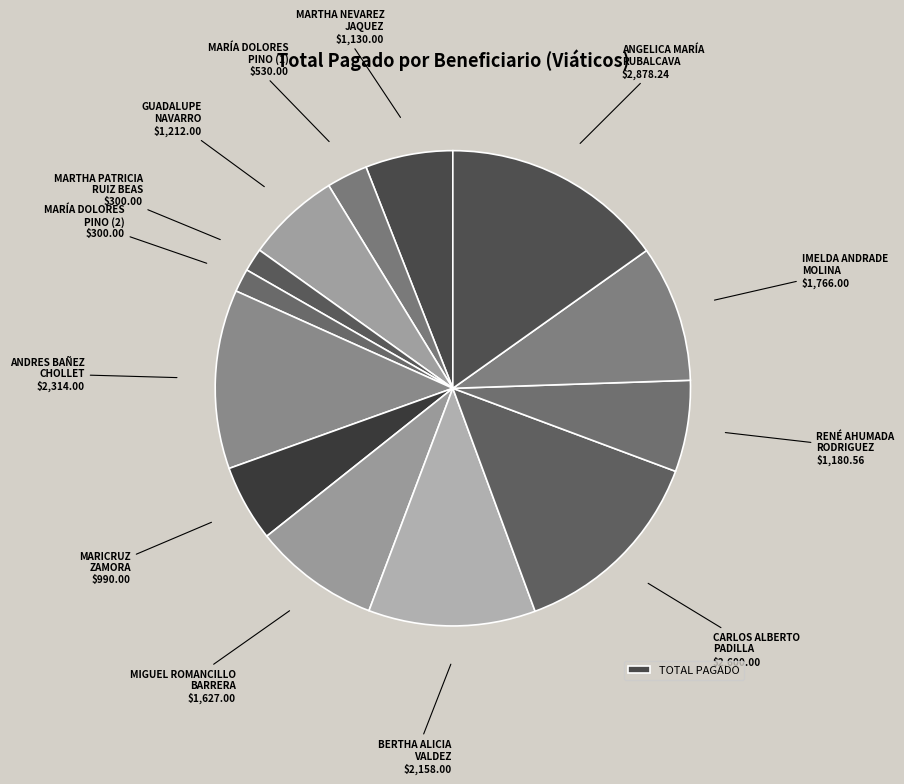

Count the number of slices in the pie.

13